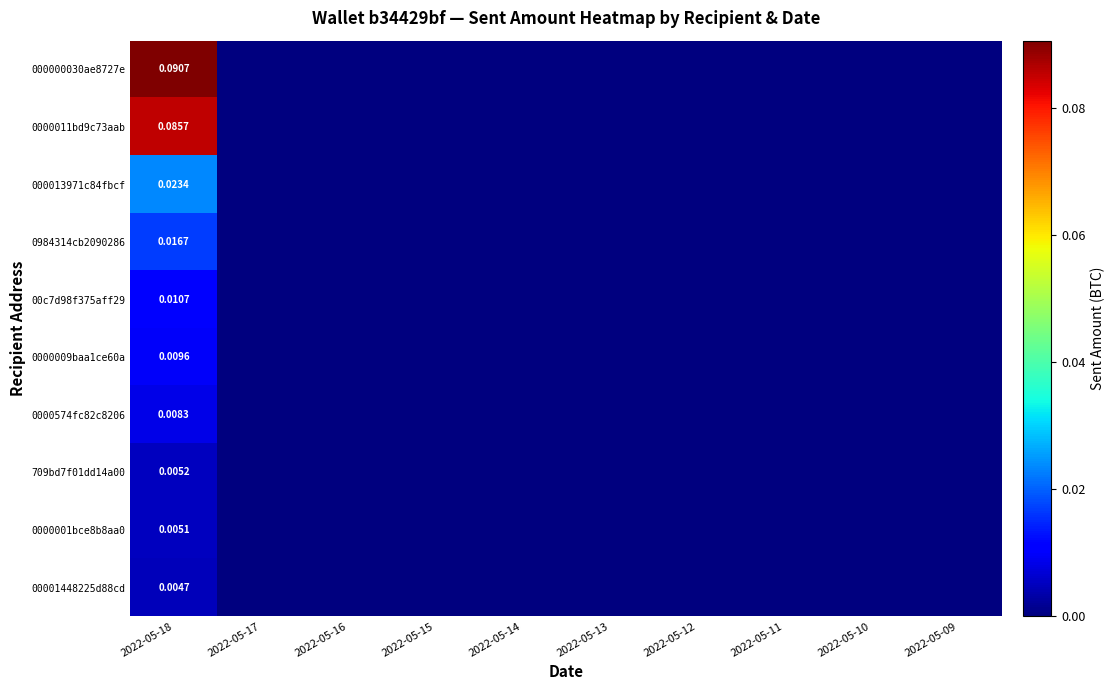

How many data points does each series have?

10